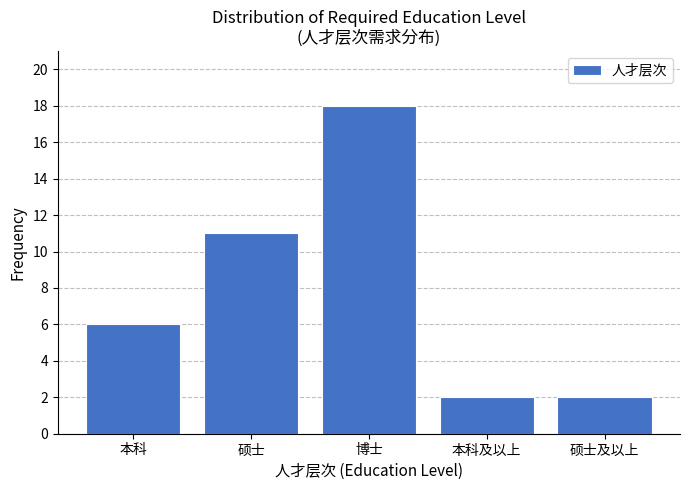

Reading left to right, what are all the values shown in this chart?

本科=6	硕士=11	博士=18	本科及以上=2	硕士及以上=2